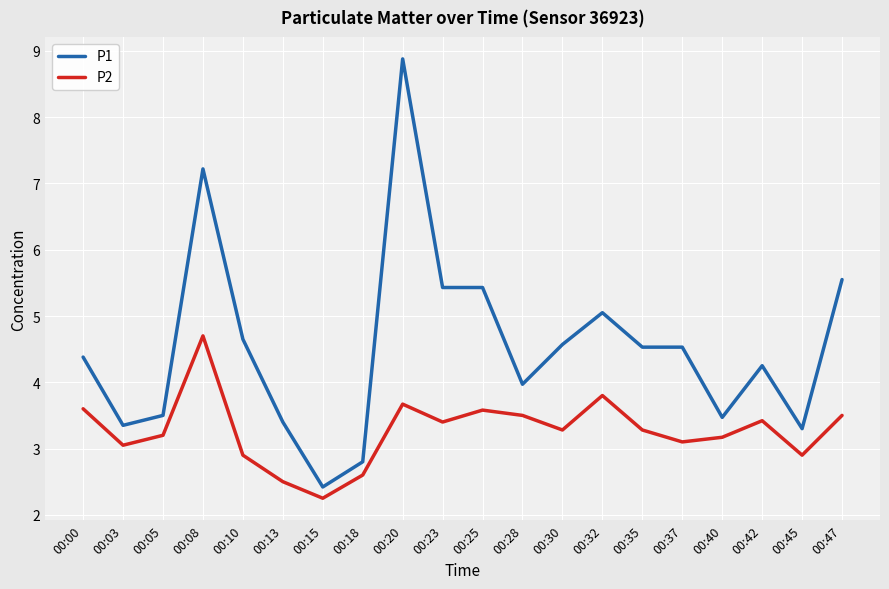

True or false: P1 has a value of 6.0 at 00:10.

False